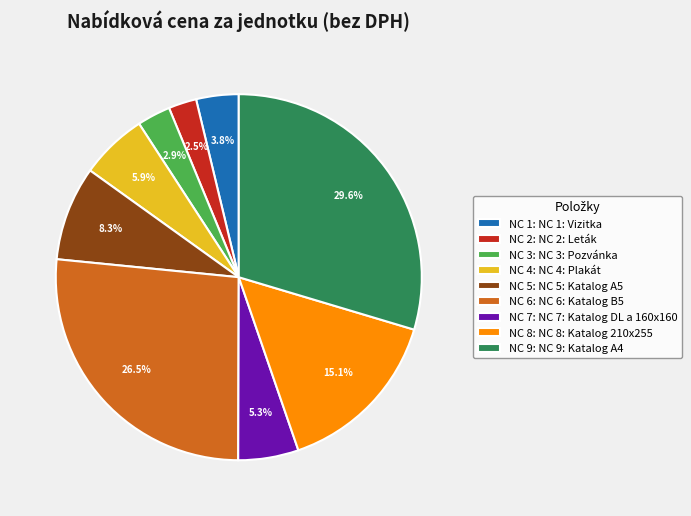

Is there a majority slice in this chart?

No